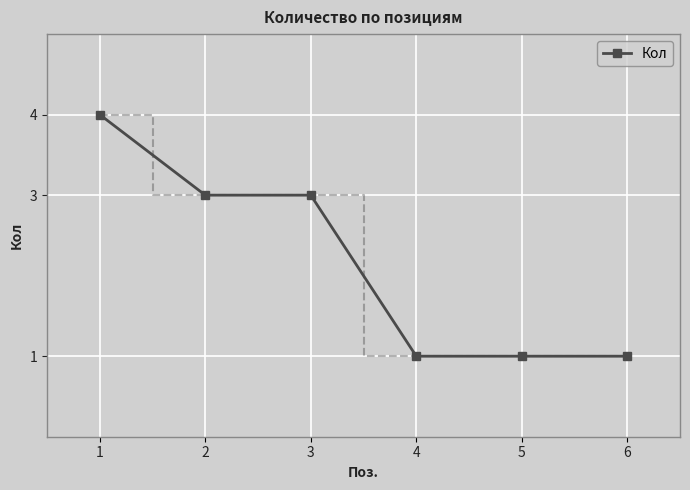

How many distinct data groups are displayed?

1